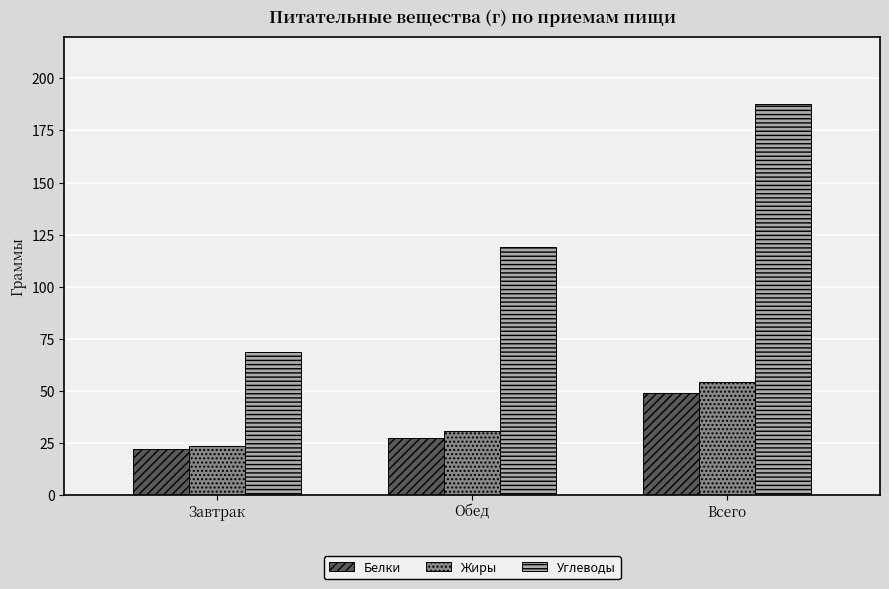

What position from the left is Завтрак?

1